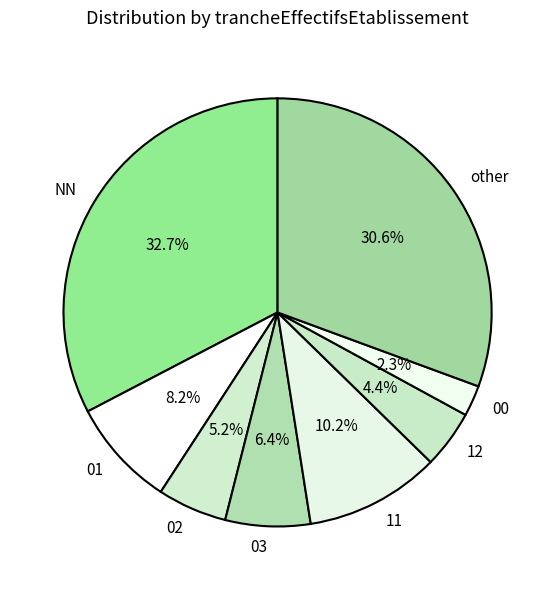

Approximately how many times larger is the value at 01 compared to 02?

1.6